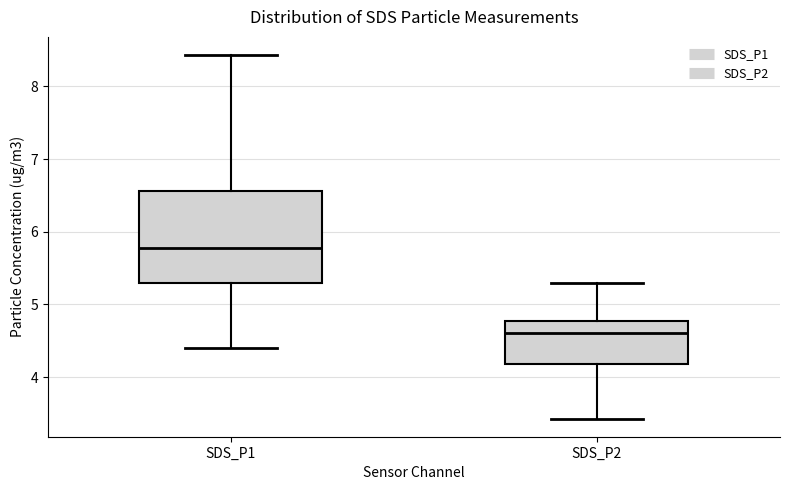

Where does the median line of the box for SDS_P2 sit on the y-axis? The values are not printed on the chart, so give them approximately, as read against the axis.

4.6